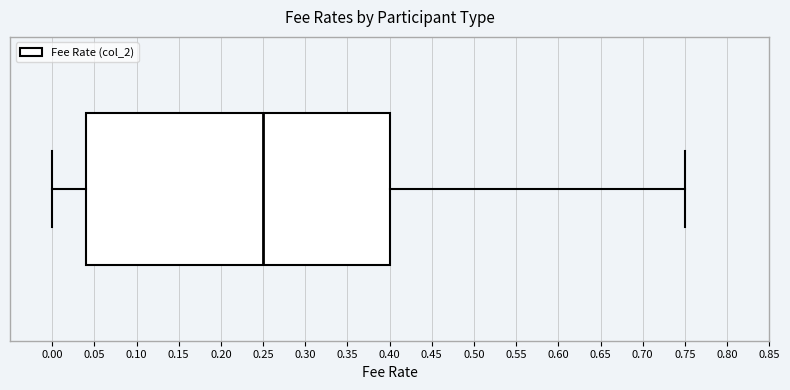

Read this box plot against the x-axis: the position of the median line, the range covered by the box, and the ends of both whiskers. The values are not printed on the chart, so give them approximately, as read against the axis.

median 0.25, box 0.04 to 0.40, whiskers 0.00 to 0.75